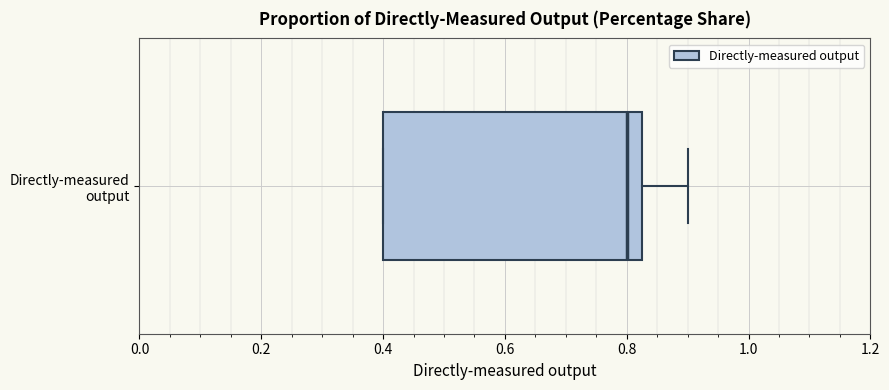

Read this box plot against the x-axis: the position of the median line, the range covered by the box, and the ends of both whiskers. The values are not printed on the chart, so give them approximately, as read against the axis.

median 0.80, box 0.40 to 0.82, whiskers 0.40 to 0.90